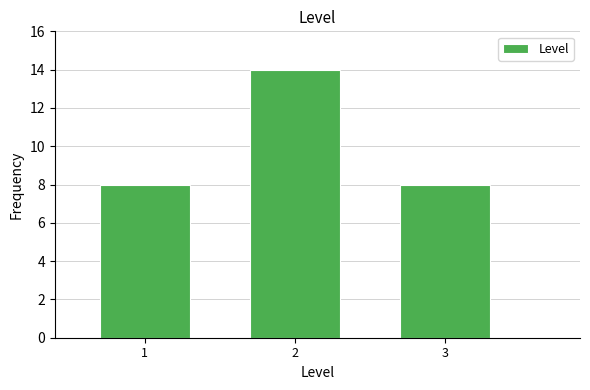

Reading right to left, what are all the values shown in this chart?

8	14	8